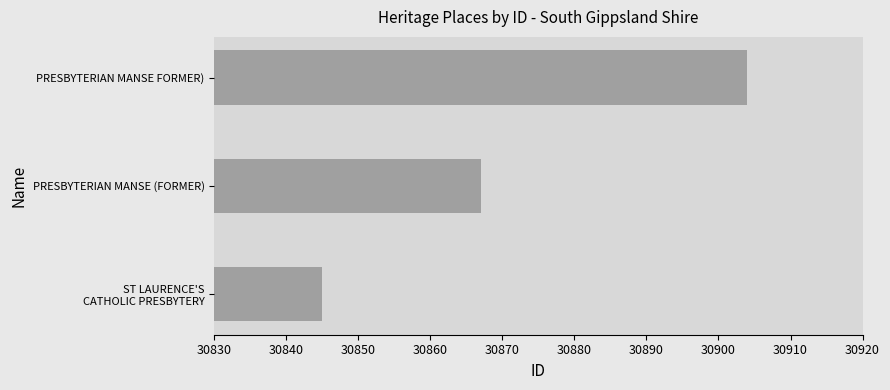

What is the sum of all values?

92616